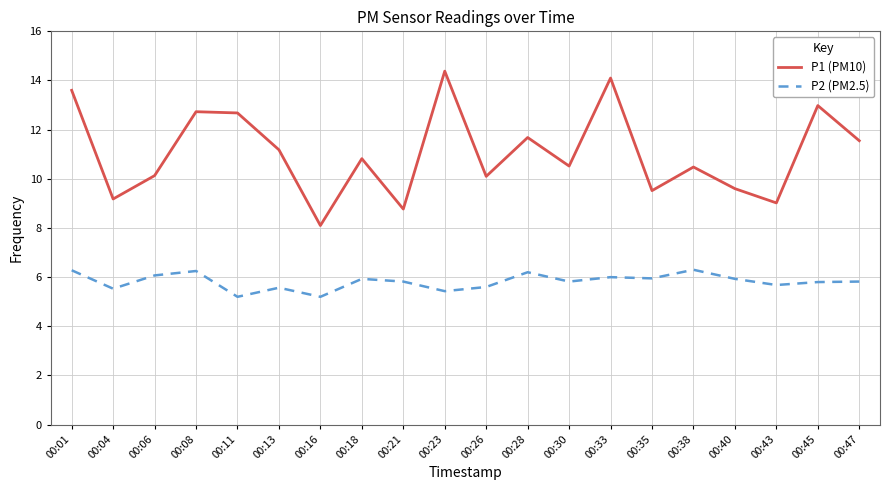

At which label does P1 (PM10) first exceed 10?

00:01